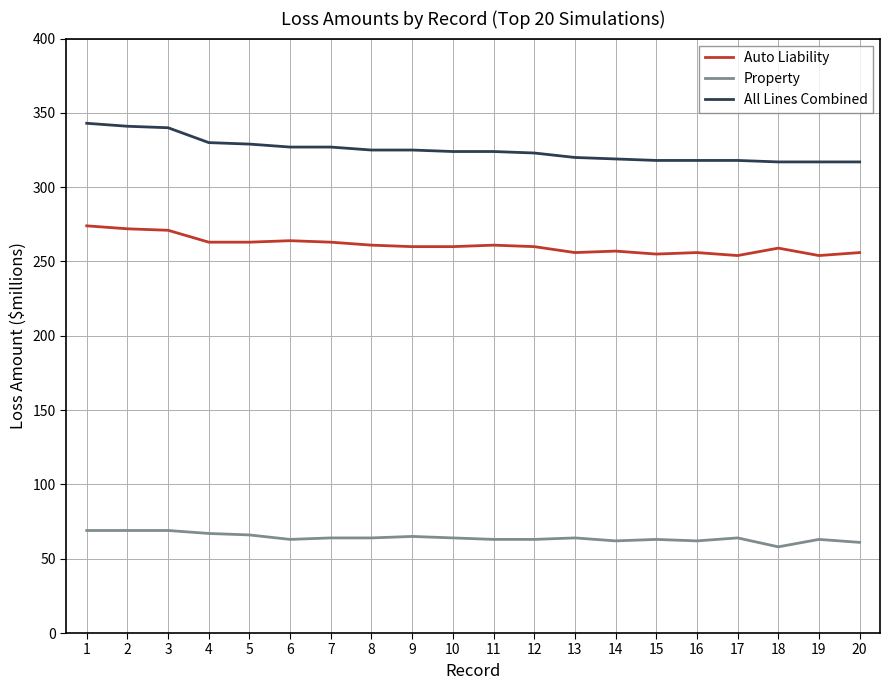

List the series in order of their overall mean, lowest first.

Property, Auto Liability, All Lines Combined